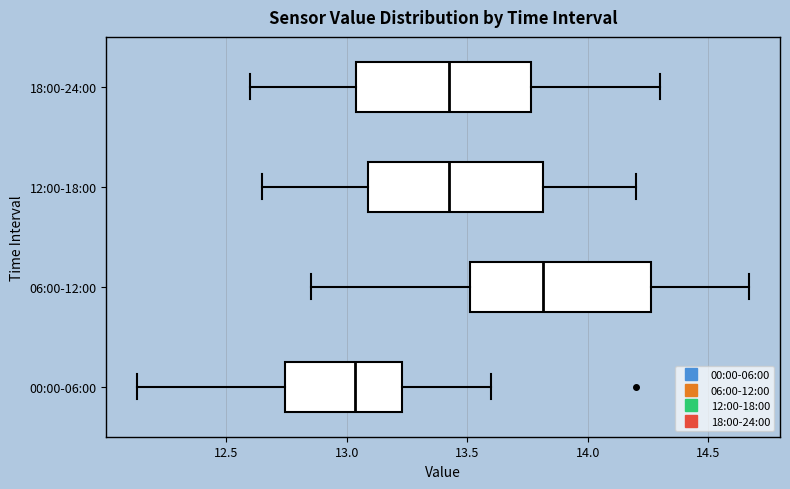

Reading bottom to top, transcribe this box plot: for each box, give where its median line is, the range the box spans, and where its two whiskers end, as read against the x-axis. The values are not printed on the chart, so give them approximately, as read against the axis.

00:00-06:00: median 13.05, box 12.75 to 13.25, whiskers 12.15 to 13.60
06:00-12:00: median 13.80, box 13.50 to 14.25, whiskers 12.85 to 14.65
12:00-18:00: median 13.45, box 13.10 to 13.80, whiskers 12.65 to 14.20
18:00-24:00: median 13.45, box 13.05 to 13.75, whiskers 12.60 to 14.30